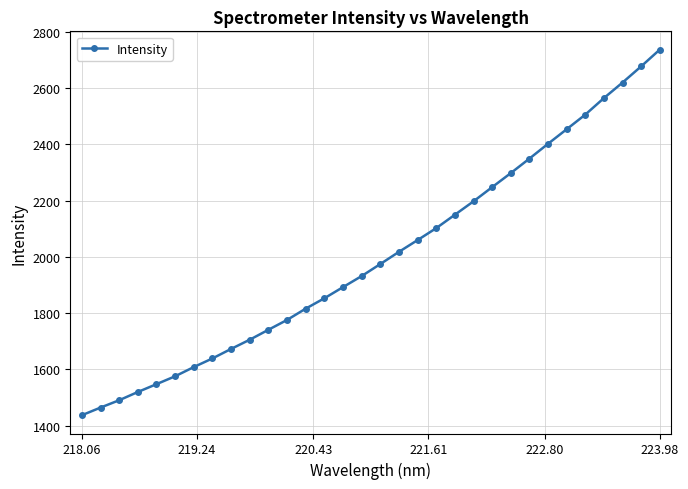

How many values are below 1974?

16